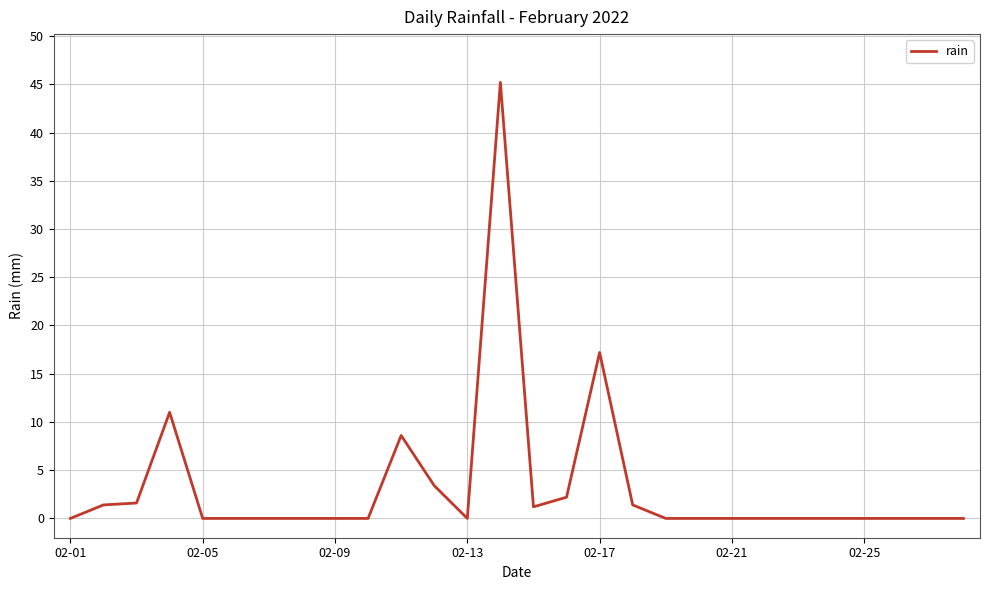

What is the difference between the maximum and minimum values?

45.2